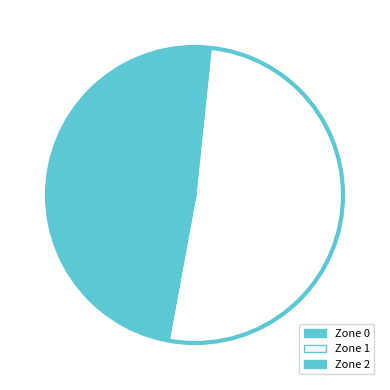

Does Zone 0 represent more than half of the total?

No